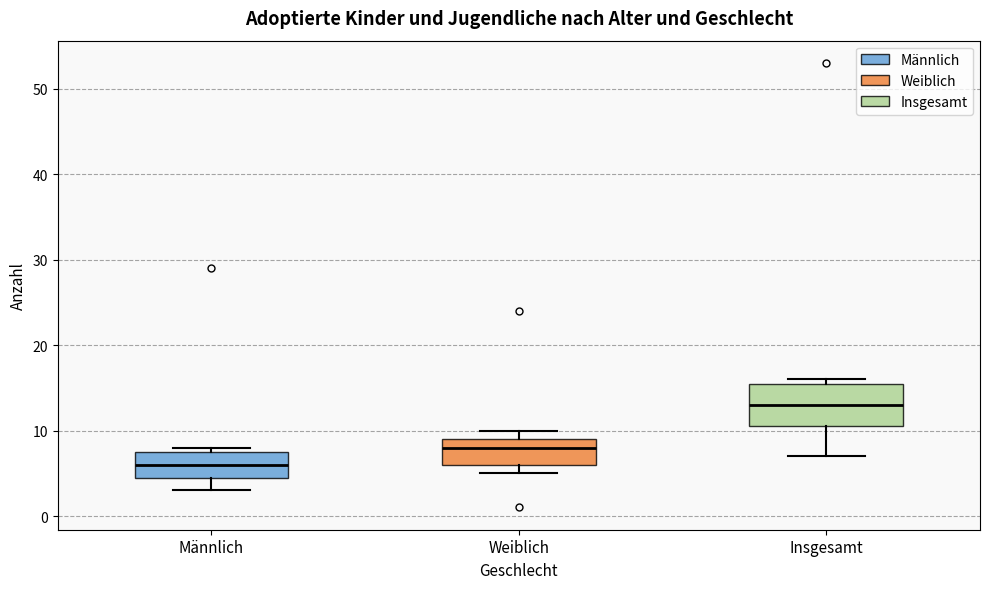

Which box has the highest median line?

Insgesamt